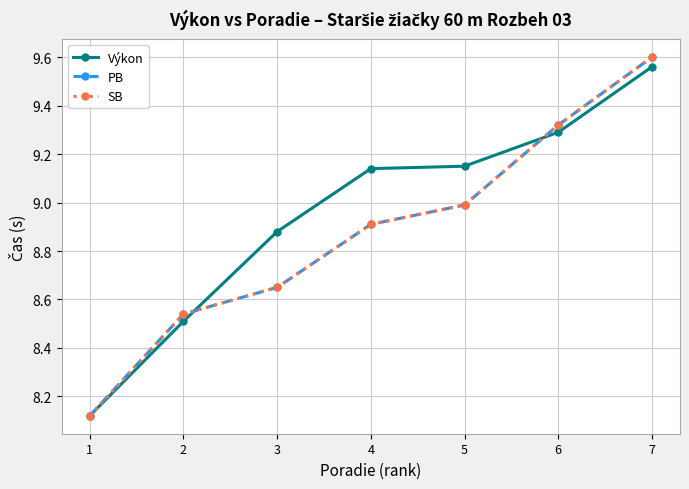

What is the sum of all Výkon values?

62.6